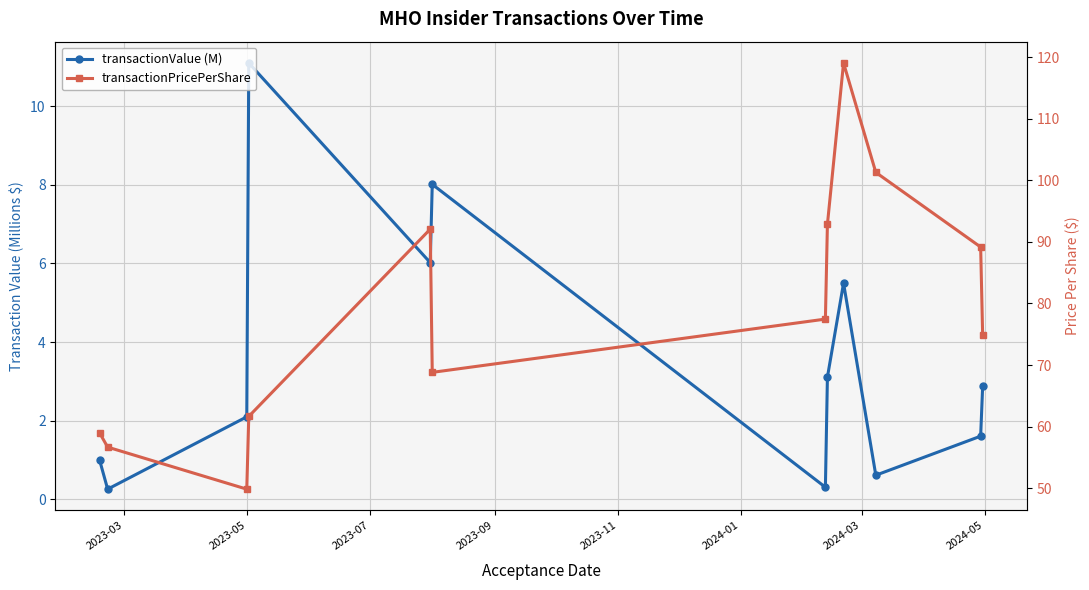

How many data points in transactionPricePerShare are above 77?

6